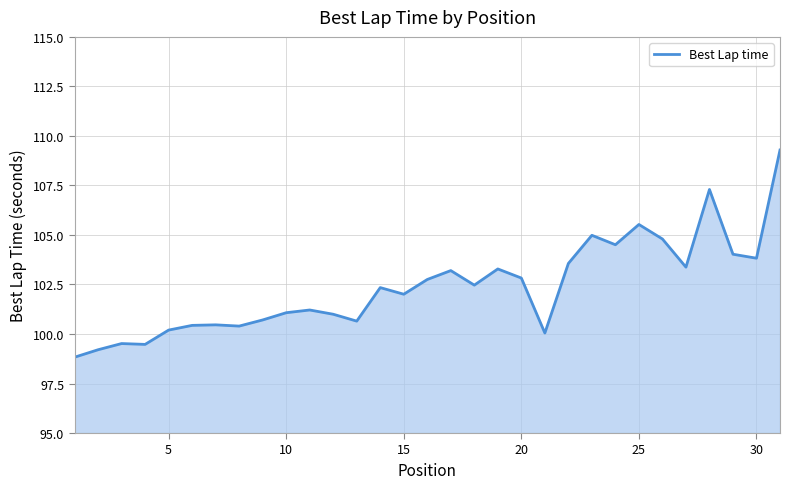

What is the difference between the maximum and minimum values?

10.5